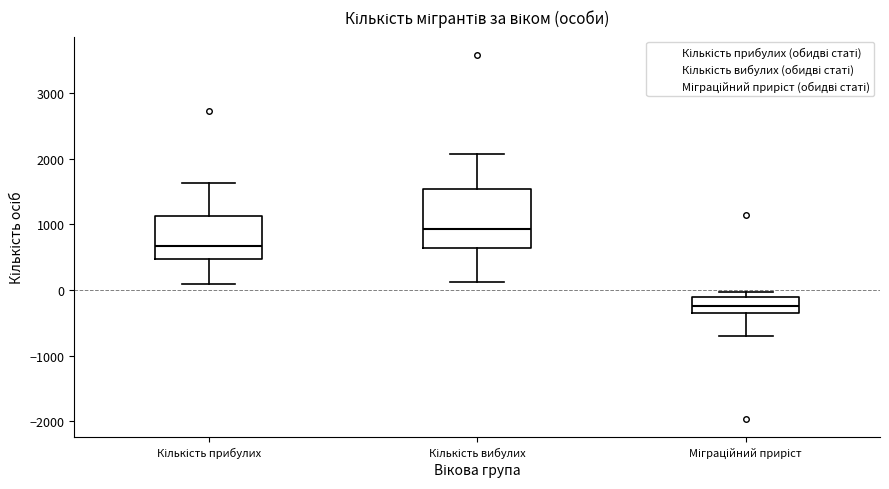

Which box's median line is the lowest?

Міграційний приріст